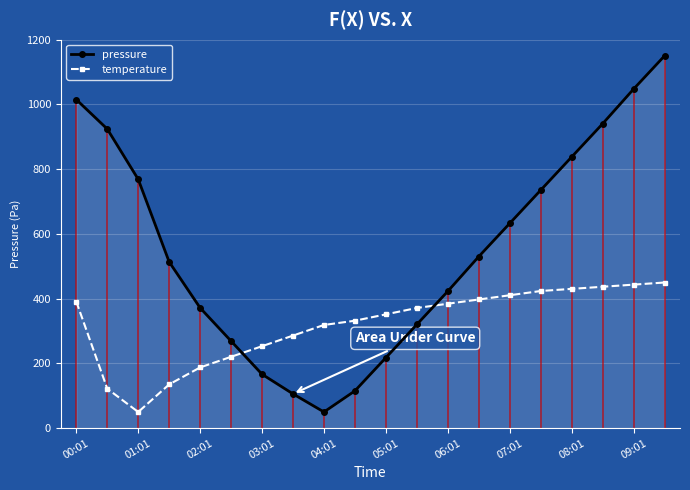

After their last crossing, which series has the higher values: pressure or temperature?

pressure